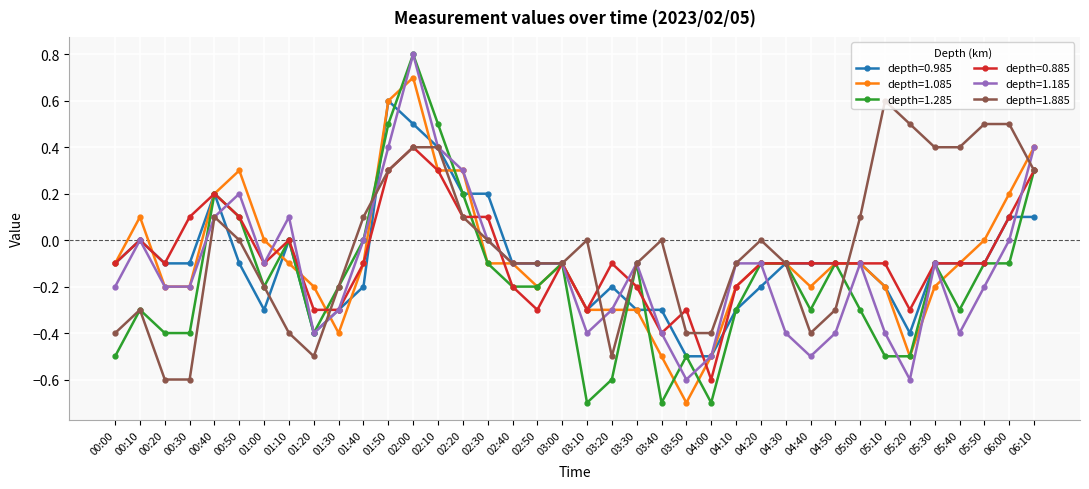

What position from the left is 03:30?

22